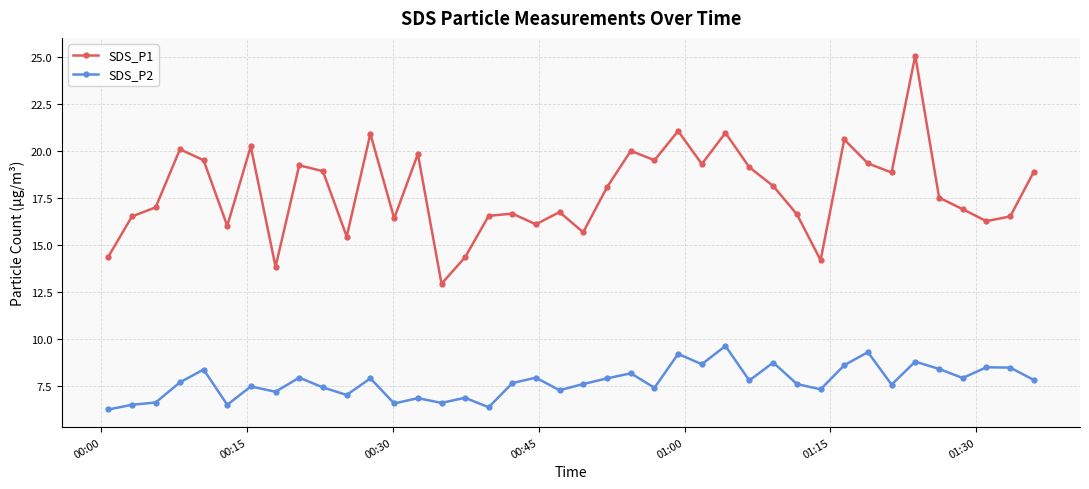

What is the smallest value displayed?

6.3